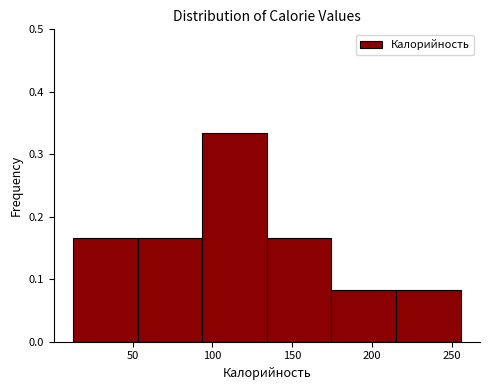

Reading left to right, list every bar in this chart as the range it spans on the x-axis followed by its height. Neither the bar edges nor the heights are printed on the chart, so give them approximately, as read against the axes.

15 to 55: 0.17
55 to 95: 0.17
95 to 135: 0.33
135 to 175: 0.17
175 to 215: 0.08
215 to 255: 0.08